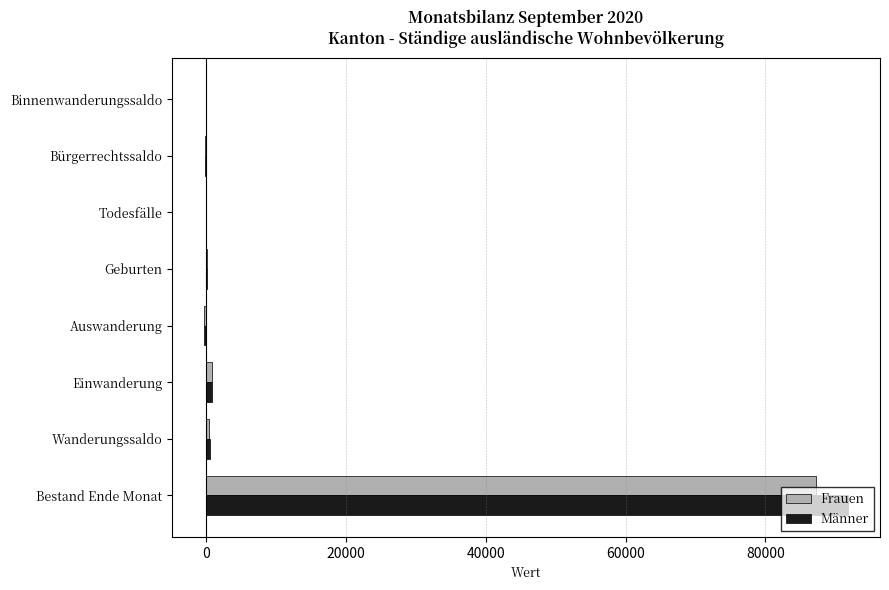

What is the sum of all Männer values?

92563